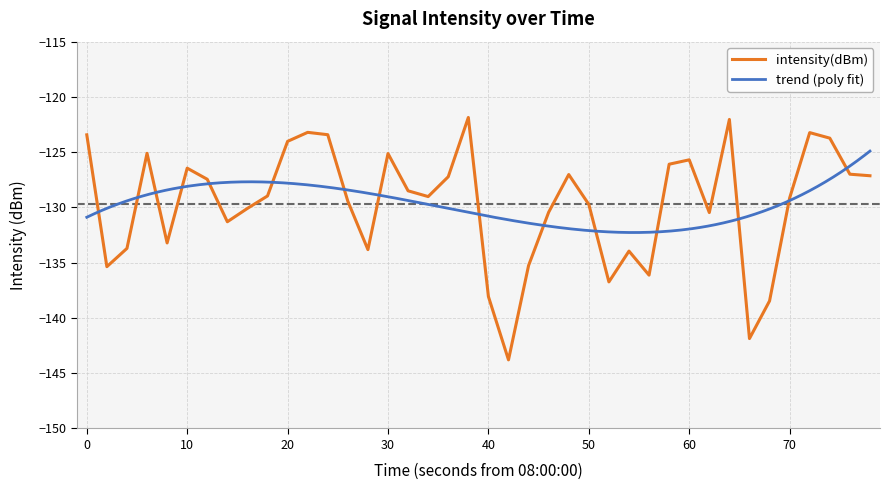

What is the value of the 38th point from the left?

-123.7